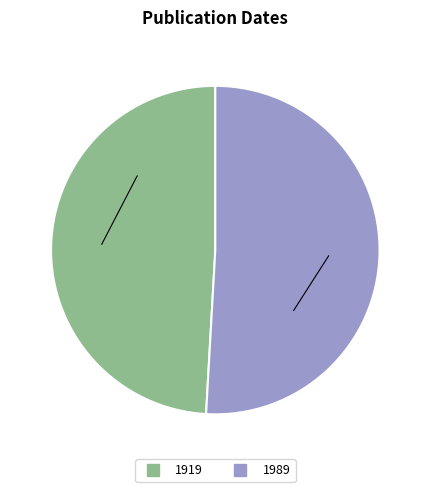

Between 1919 and 1989, which is larger?

1989